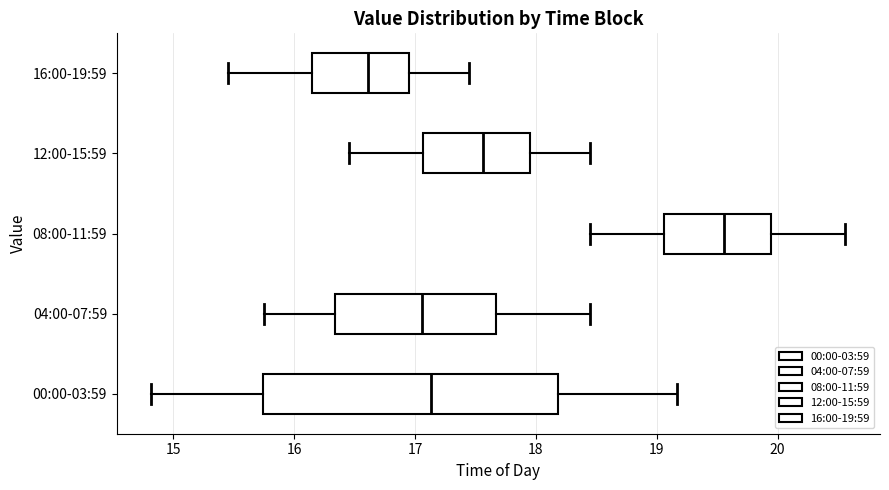

Reading bottom to top, transcribe this box plot: for each box, give where its median line is, the range the box spans, and where its two whiskers end, as read against the x-axis. The values are not printed on the chart, so give them approximately, as read against the axis.

00:00-03:59: median 17.1, box 15.7 to 18.2, whiskers 14.8 to 19.2
04:00-07:59: median 17.1, box 16.3 to 17.7, whiskers 15.8 to 18.5
08:00-11:59: median 19.6, box 19.1 to 19.9, whiskers 18.5 to 20.6
12:00-15:59: median 17.6, box 17.1 to 17.9, whiskers 16.5 to 18.5
16:00-19:59: median 16.6, box 16.1 to 16.9, whiskers 15.5 to 17.5